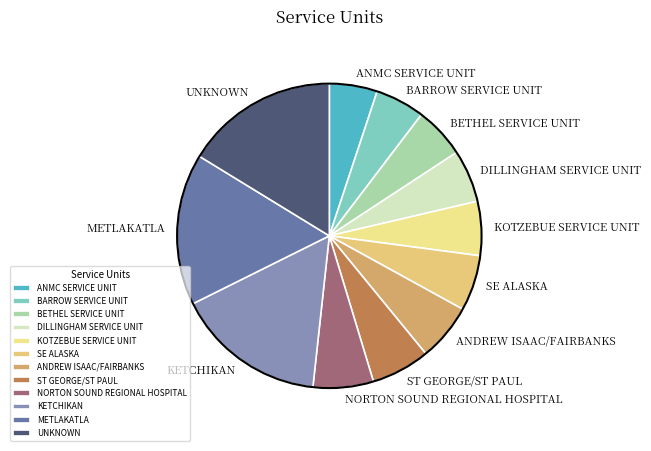

Is UNKNOWN the majority of the pie?

No